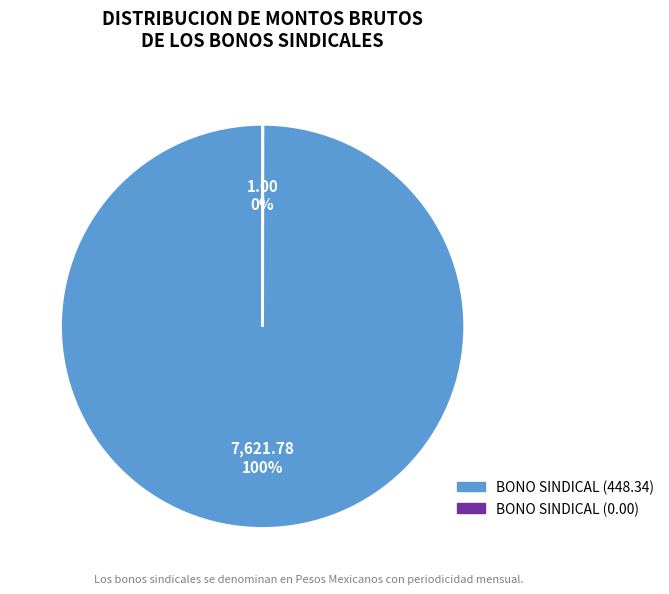

To the nearest percent, what is the difference between the largest and smallest slice percentages?

100%